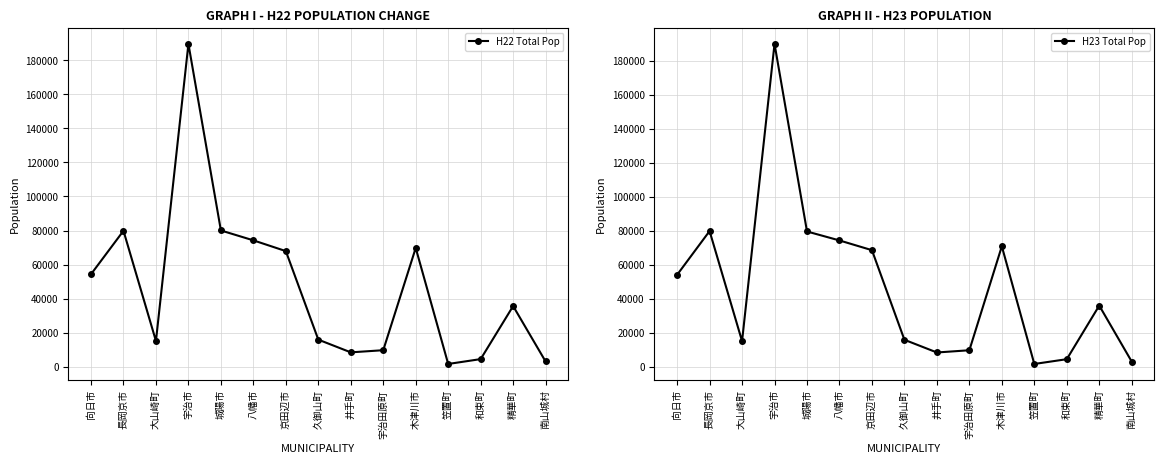

Is the value of H22 Total Pop at 精華町 greater than the value of H23 Total Pop at 大山崎町?

Yes